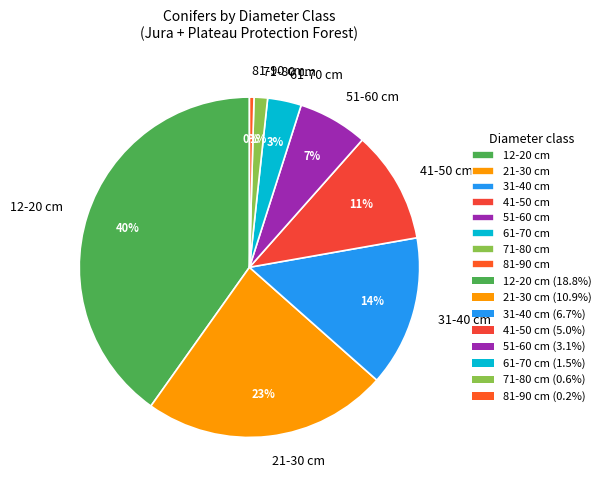

Is the sum of 41-50 cm and 51-60 cm greater than half?

No